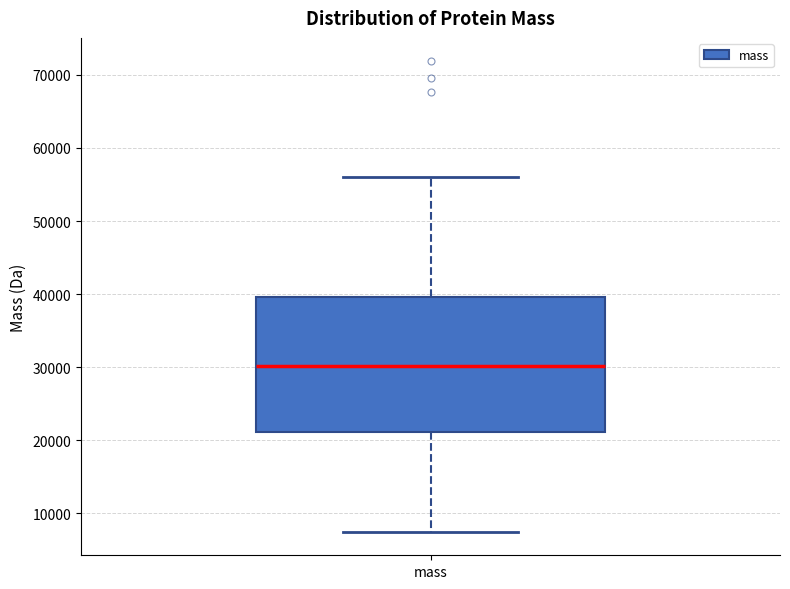

Where does the upper whisker of the box for mass end on the y-axis? The values are not printed on the chart, so give them approximately, as read against the axis.

56000